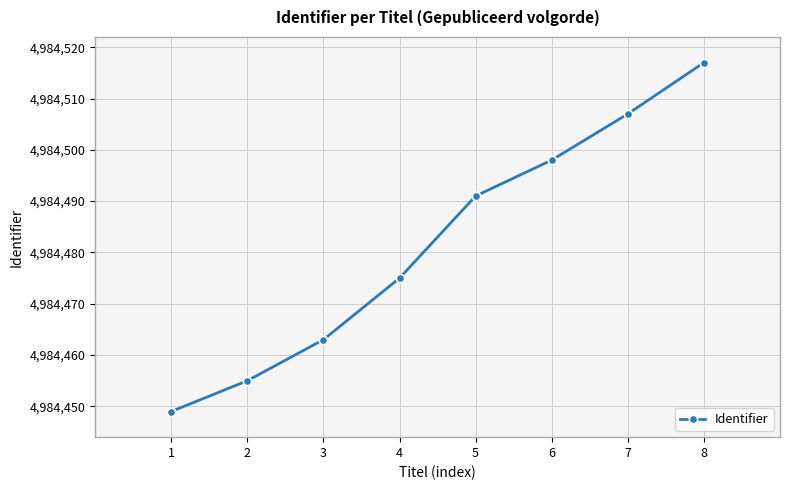

The value at 7 is 4984507. True or false?

True